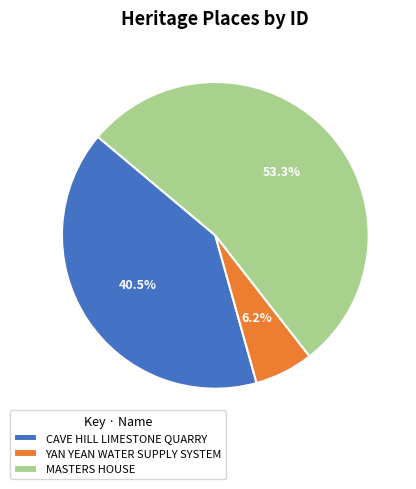

Rank the categories by value from highest to lowest.

MASTERS HOUSE, CAVE HILL LIMESTONE QUARRY, YAN YEAN WATER SUPPLY SYSTEM